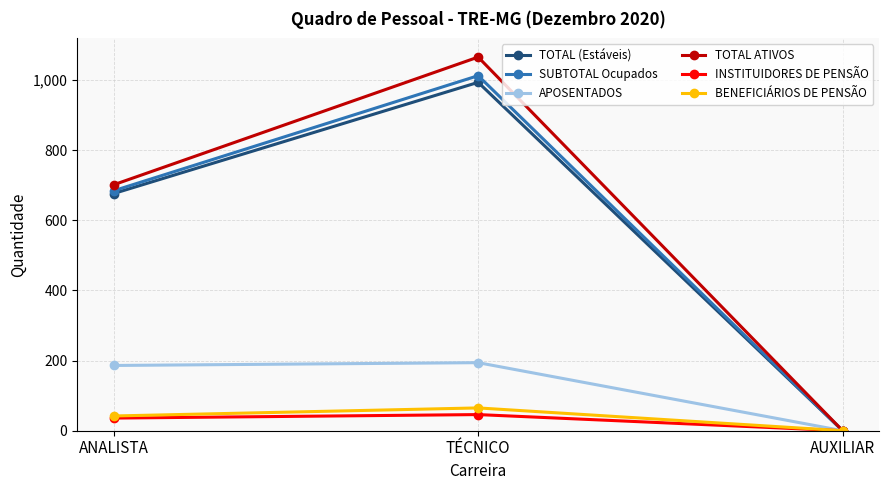

What is the spread (max minus min) of values at ANALISTA?

665